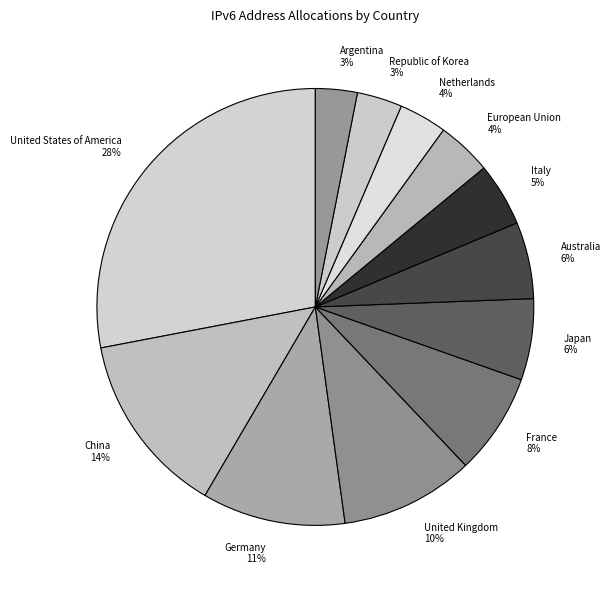

Is the sum of United Kingdom and China greater than half?

No